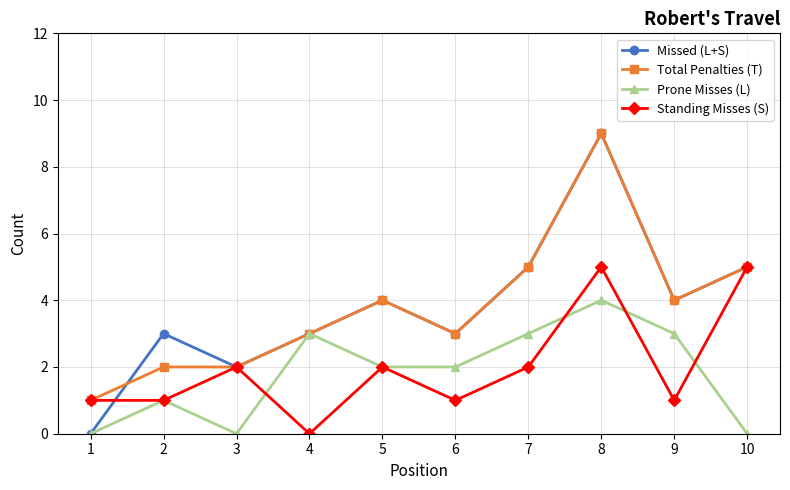

What is the average value of the Missed (L+S) series?

4